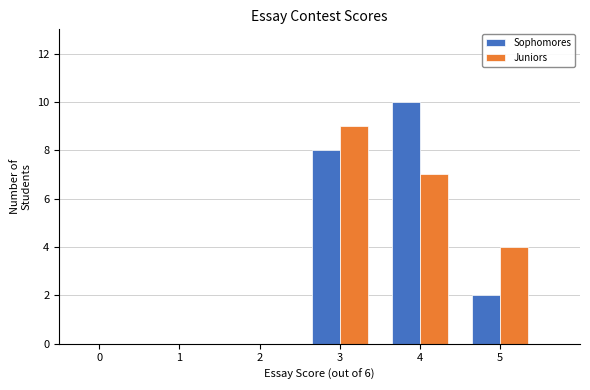

Reading left to right, transcribe all the data shown in this chart.

Sophomores: 0=0	1=0	2=0	3=8	4=10	5=2
Juniors: 0=0	1=0	2=0	3=9	4=7	5=4